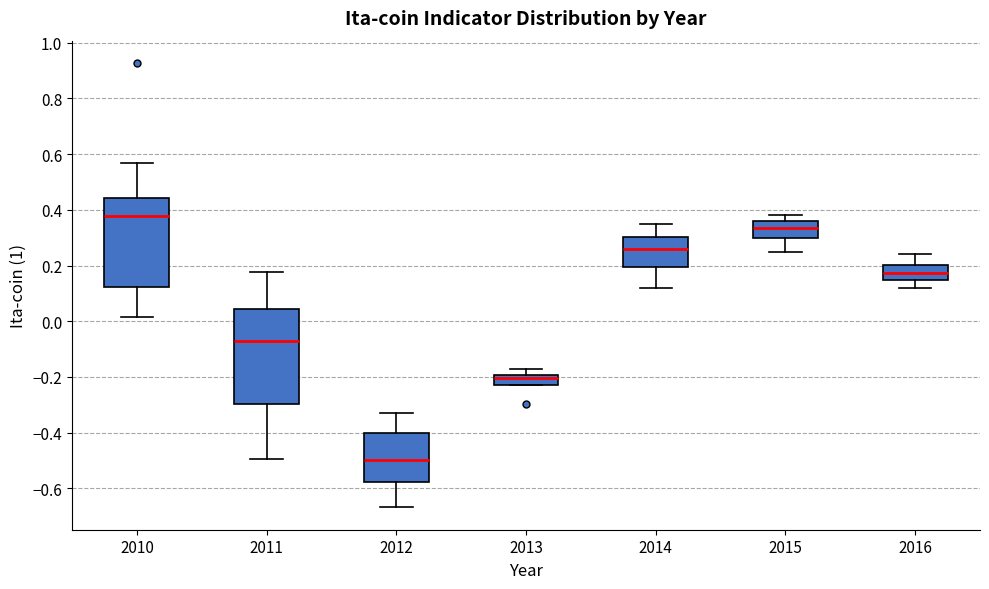

Reading left to right, transcribe this box plot: for each box, give where its median line is, the range the box spans, and where its two whiskers end, as read against the y-axis. The values are not printed on the chart, so give them approximately, as read against the axis.

2010: median 0.38, box 0.12 to 0.44, whiskers 0.02 to 0.56
2011: median -0.06, box -0.30 to 0.04, whiskers -0.50 to 0.18
2012: median -0.50, box -0.58 to -0.40, whiskers -0.66 to -0.34
2013: median -0.20 (just below the box's upper edge), box -0.24 to -0.20, whiskers -0.24 to -0.18
2014: median 0.26, box 0.20 to 0.30, whiskers 0.12 to 0.36
2015: median 0.34, box 0.30 to 0.36, whiskers 0.26 to 0.38
2016: median 0.18, box 0.14 to 0.20, whiskers 0.12 to 0.24